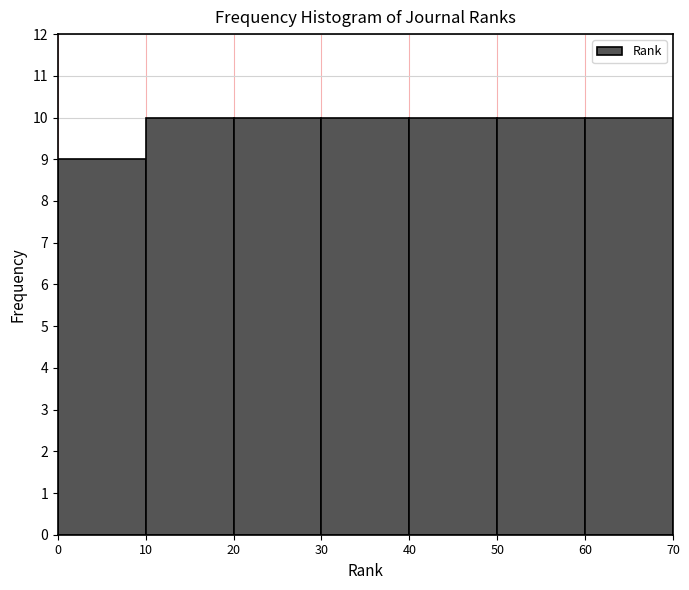

Reading left to right, list every bar in this chart as the range it spans on the x-axis followed by its height. The values are not printed on the chart, so give them approximately, as read against the axis.

0 to 10: 9
10 to 20: 10
20 to 30: 10
30 to 40: 10
40 to 50: 10
50 to 60: 10
60 to 70: 10